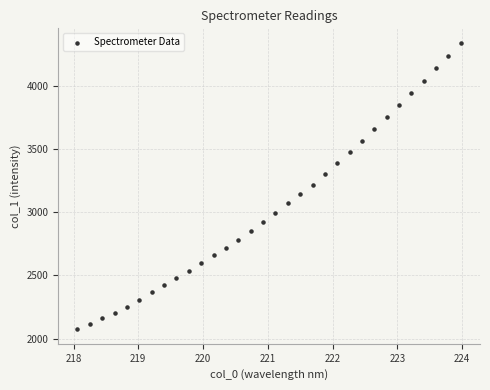

What is the range of Y values (max minus min)?

2272.6